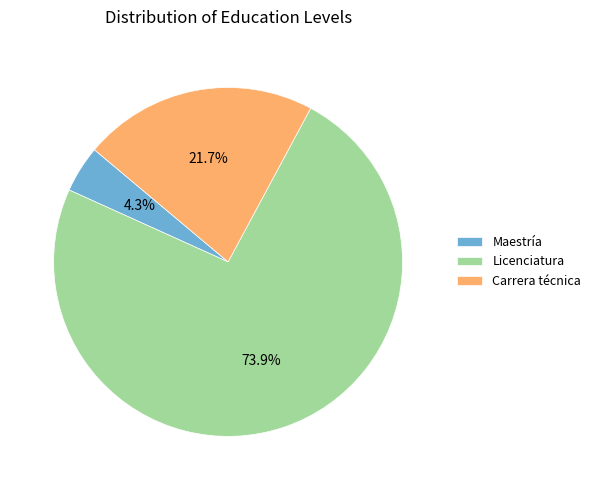

How many slices are in this pie chart?

3